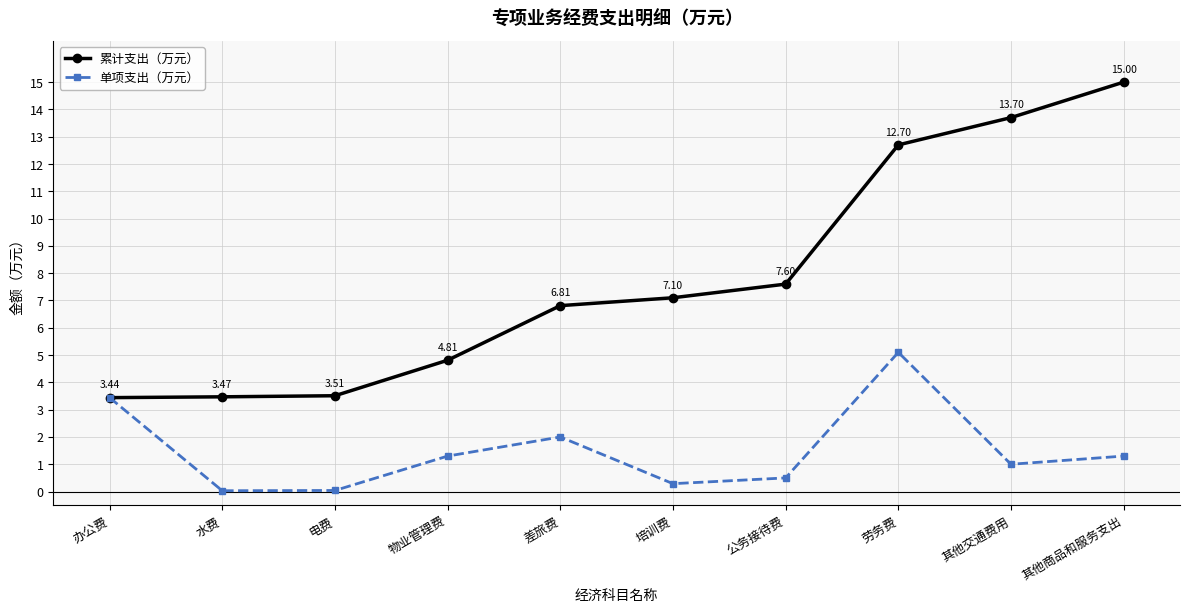

True or false: 单项支出（万元） has more than 0 interior local peaks.

True